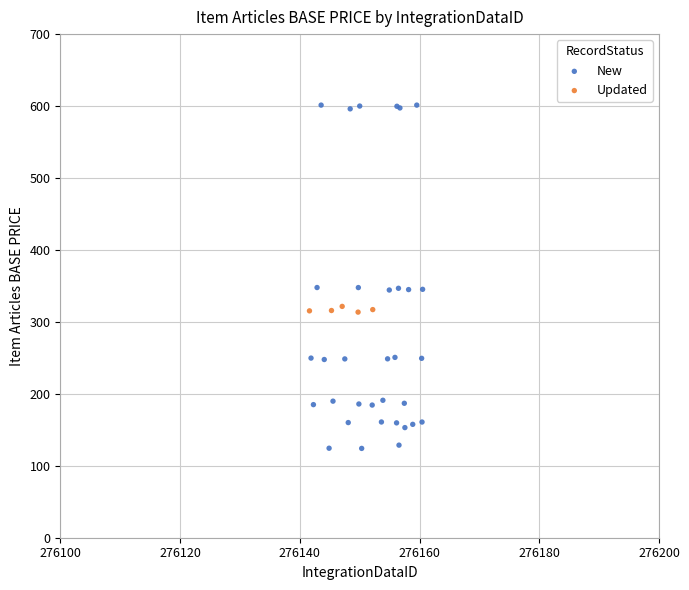

Which series has the largest Y range (max minus min)?

New